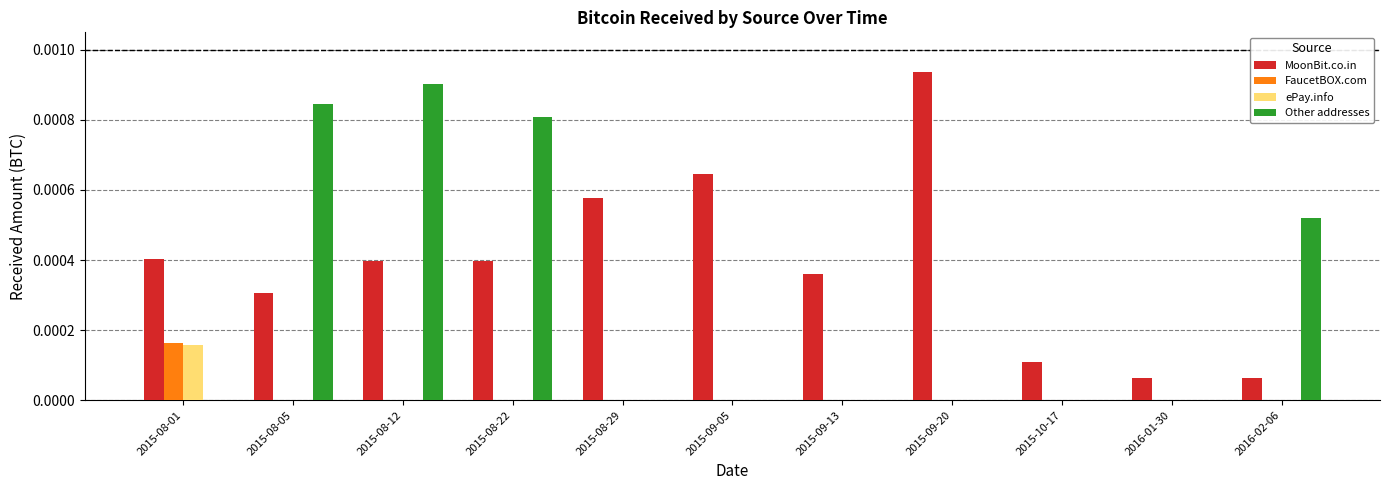

The MoonBit.co.in series shows 0.0 at 2015-08-29. True or false?

True